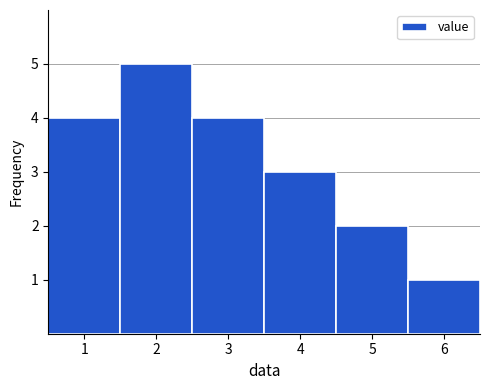

What is the height of the bar covering 5.5 to 6.5 on the x-axis? The values are not printed on the chart, so give them approximately, as read against the axis.

1